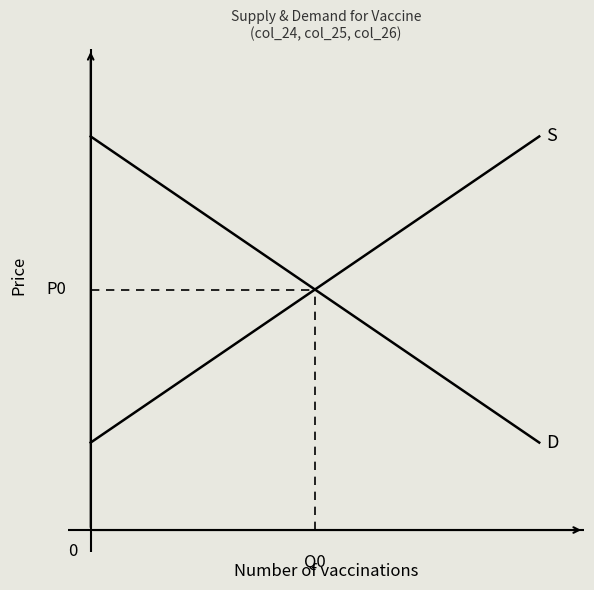

Count the number of data series in this chart.

2